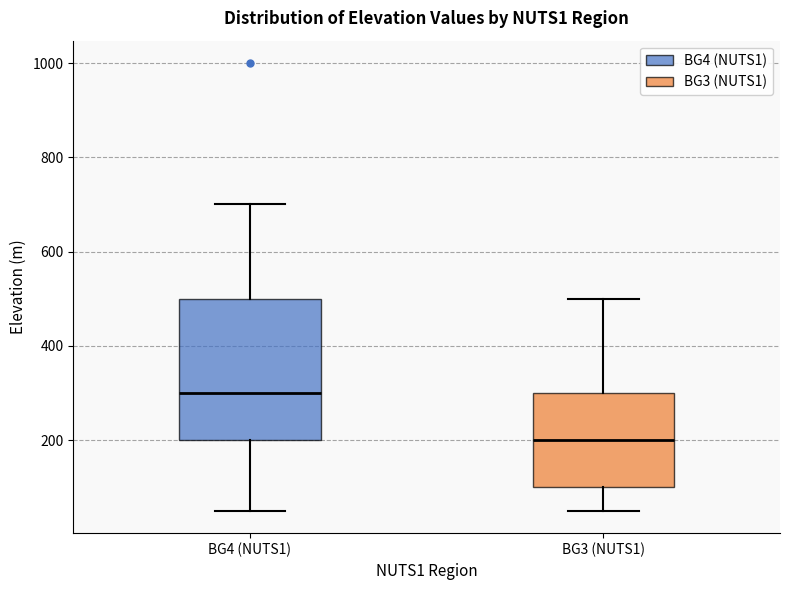

Which box's median line is the lowest?

BG3 (NUTS1)